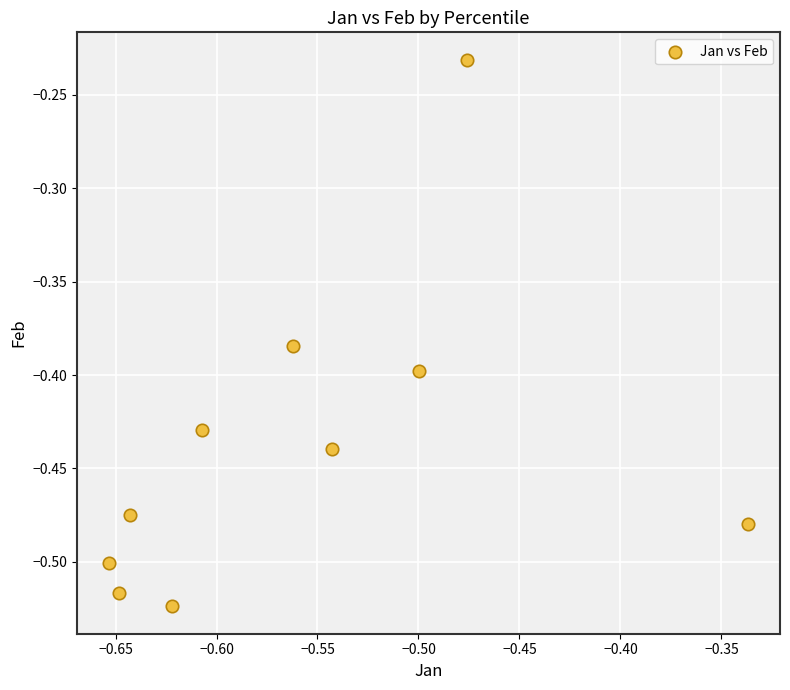

What is the average X value?

-0.6